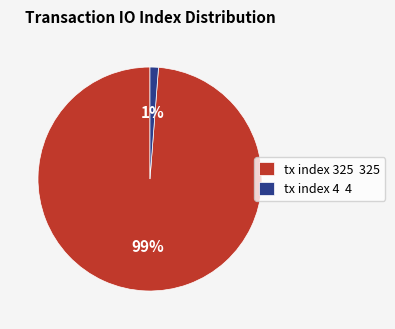

Is the sum of tx index 4 and tx index 325 greater than half?

Yes